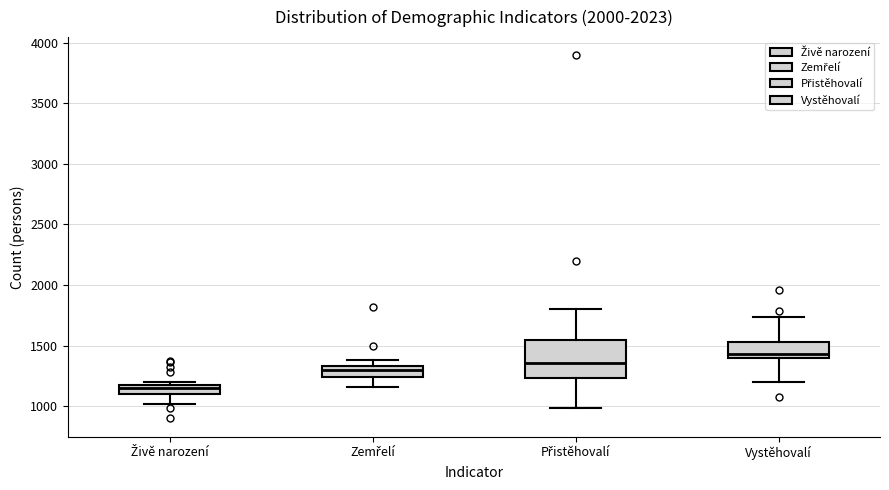

Which box's median line is the lowest?

Živě narození